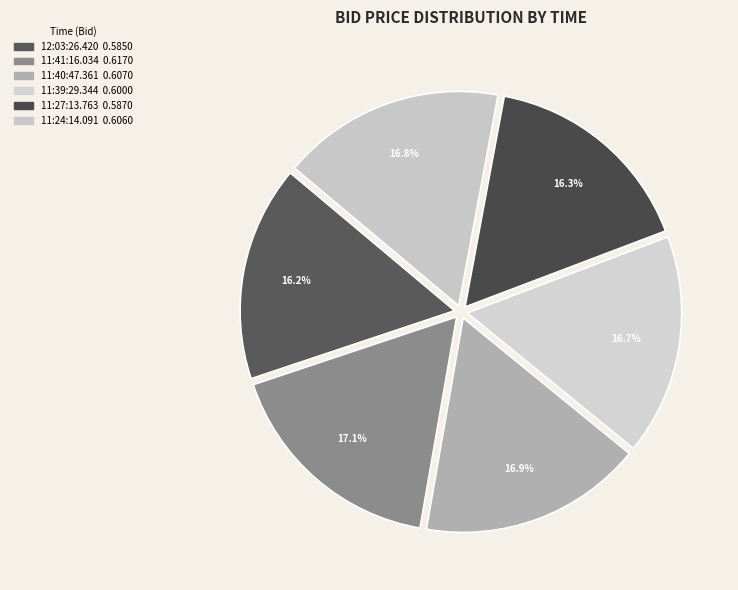

Between 11:24:14.091 and 11:39:29.344, which is larger?

11:24:14.091